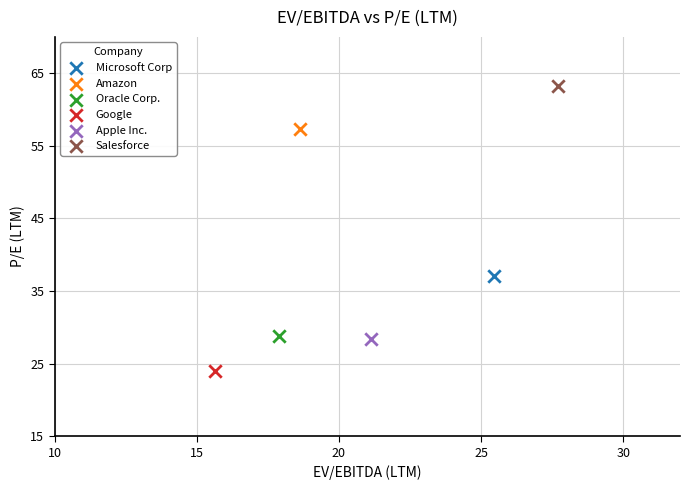

Which series contains the lowest Y value?

Google